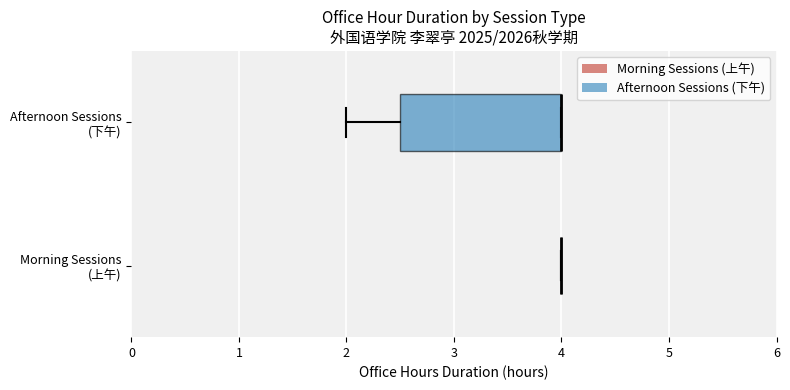

Comparing the boxes themselves (not the whiskers), which one is the widest?

Afternoon Sessions (下午)